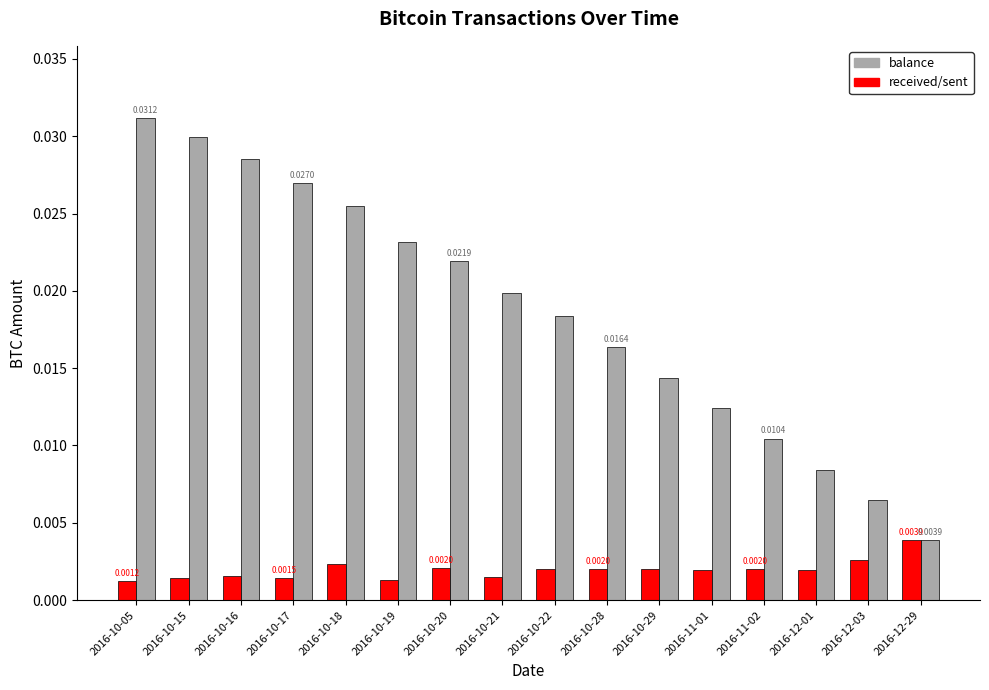

What is the label of the 11th bar from the right?

2016-10-19